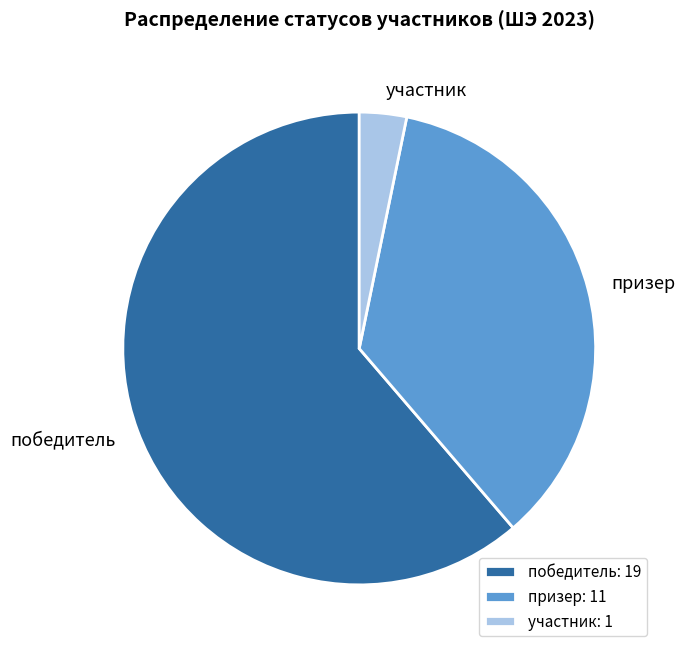

Approximately how many times larger is the value at призер: 11 compared to победитель: 19?

0.6